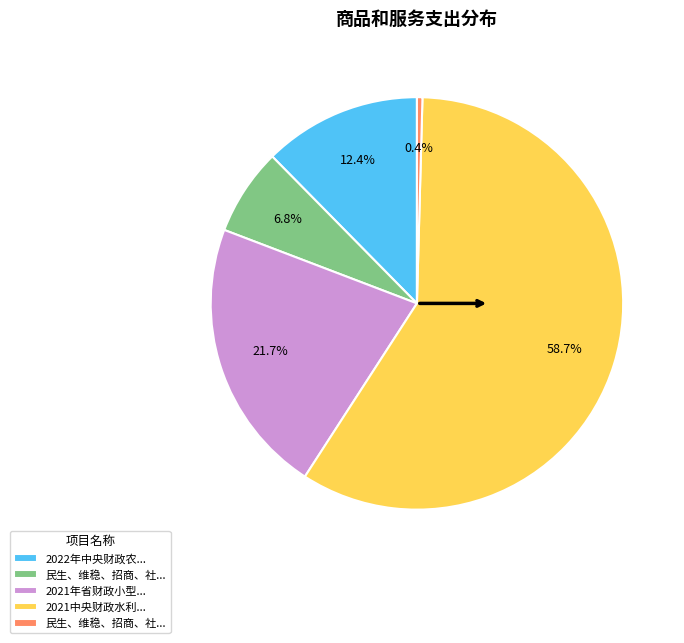

Is there a majority slice in this chart?

Yes